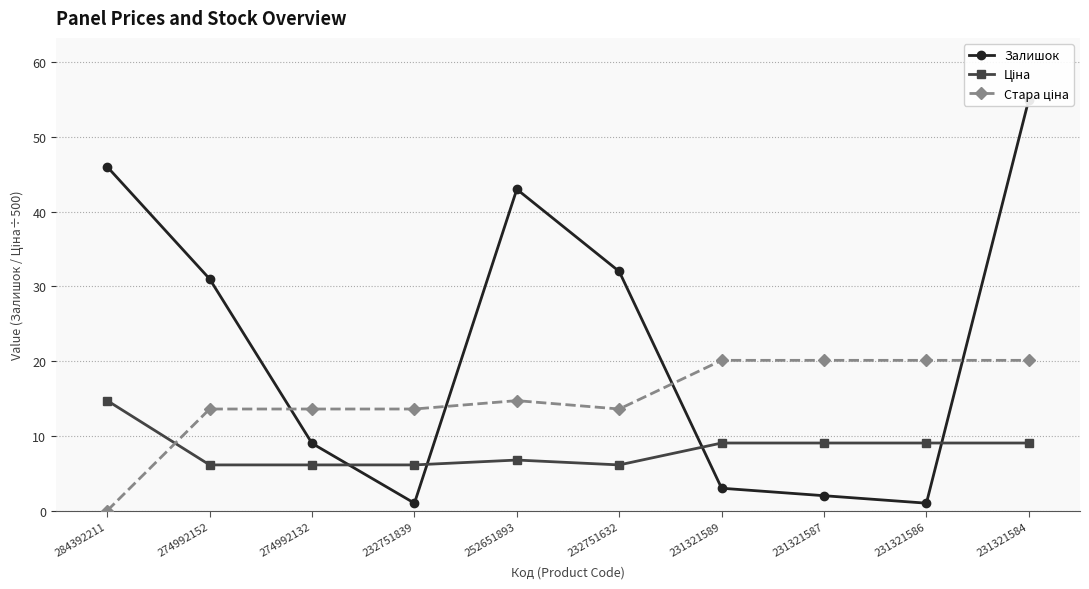

True or false: Стара ціна and Залишок intersect in this chart.

True